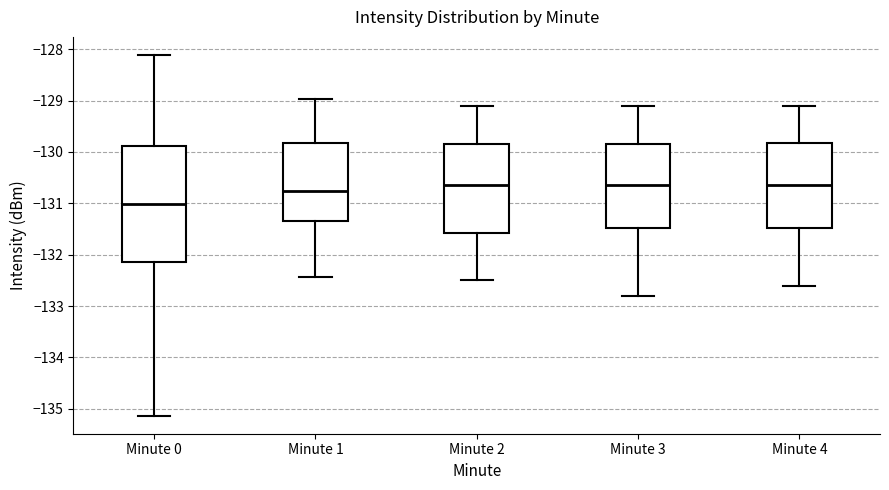

Where is the lower edge of the box for Minute 4 on the y-axis? The values are not printed on the chart, so give them approximately, as read against the axis.

-131.5